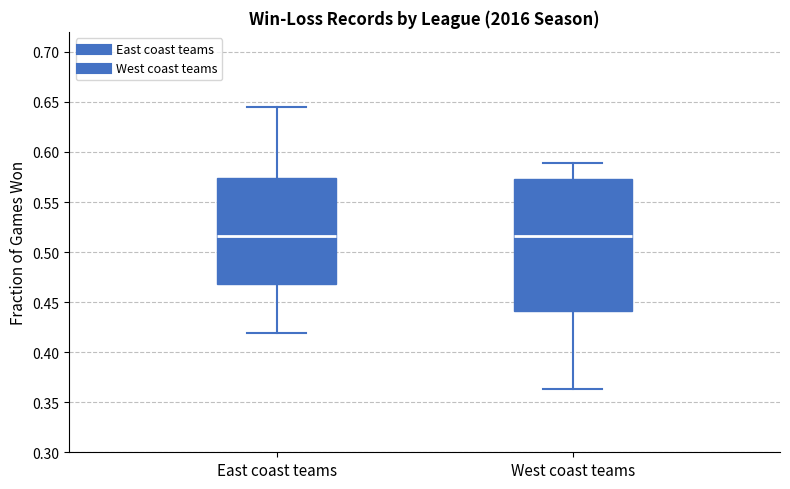

Reading left to right, read every box against the y-axis: the position of its median line, the range the box covers, and the ends of its whiskers. The values are not printed on the chart, so give them approximately, as read against the axis.

East coast teams: median 0.515, box 0.470 to 0.575, whiskers 0.420 to 0.645
West coast teams: median 0.515, box 0.440 to 0.575, whiskers 0.365 to 0.590